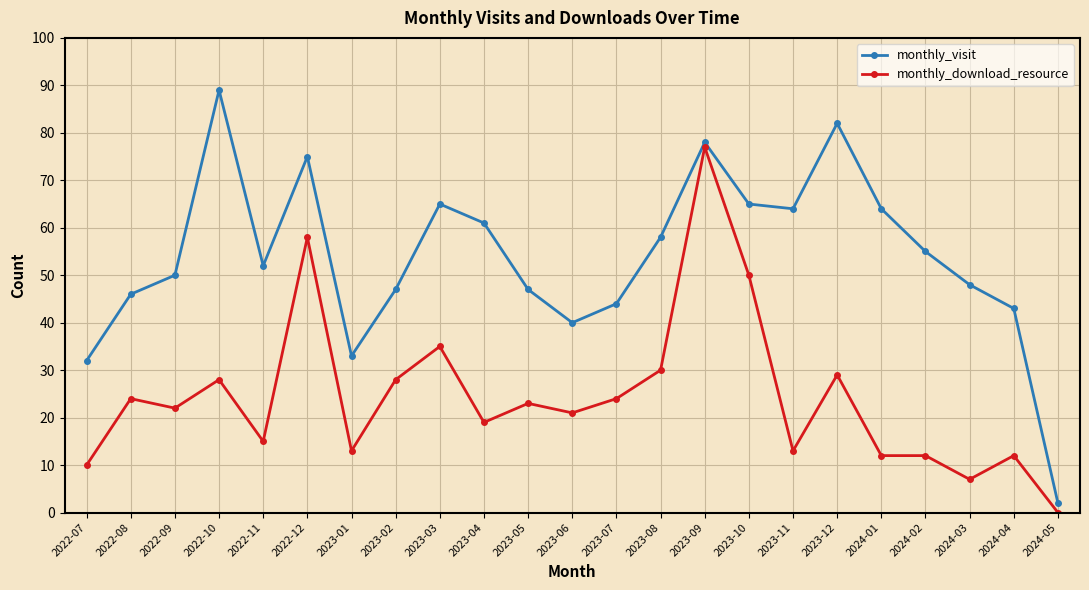

Is the value of monthly_download_resource at 2024-05 greater than the value of monthly_visit at 2023-09?

No